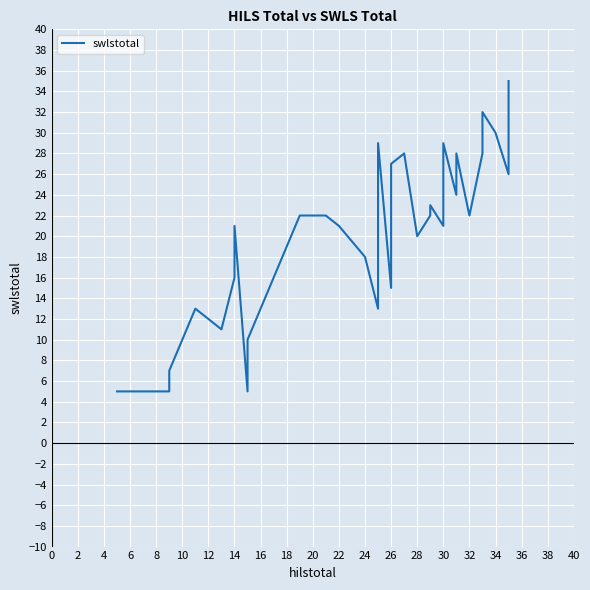

How many data points does each series have?

40